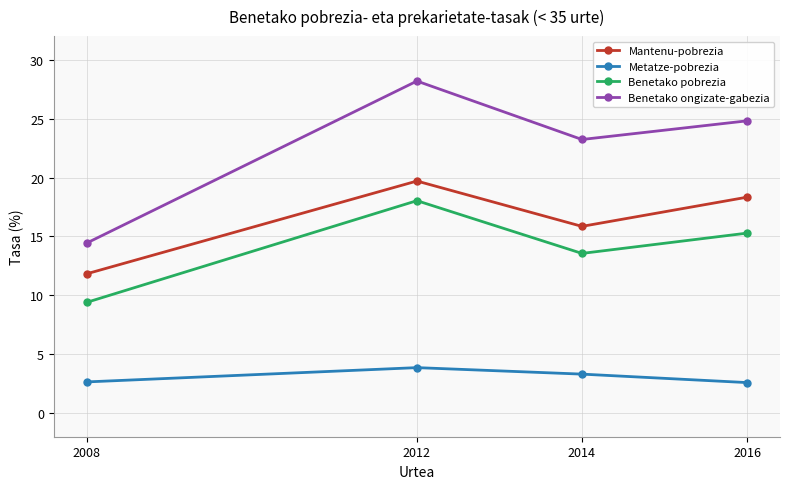

What is the difference between the second highest and minimum values in the Benetako ongizate-gabezia series?

10.4